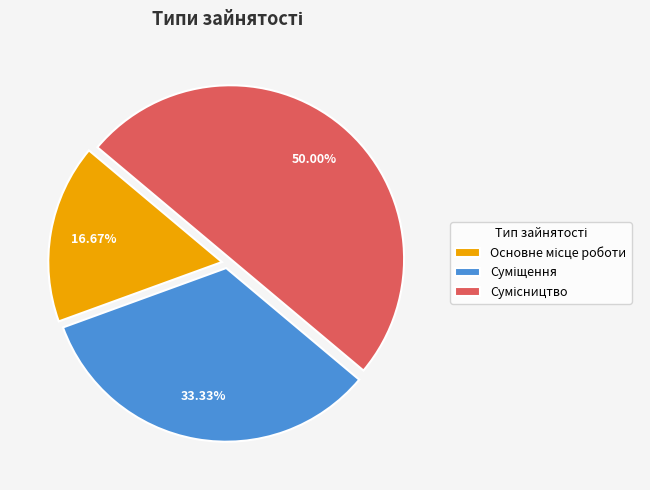

Approximately how many times larger is the value at Суміщення compared to Основне місце роботи?

2.0